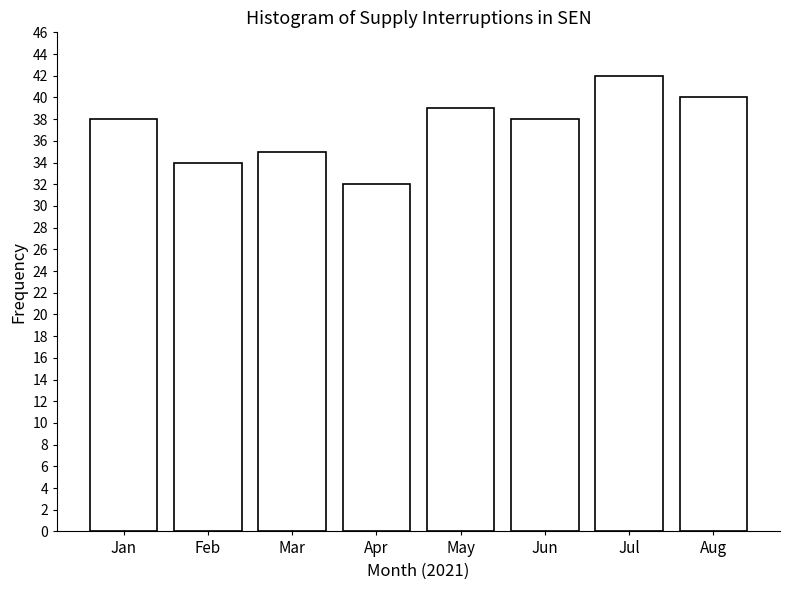

Reading left to right, transcribe all the data shown in this chart.

38	34	35	32	39	38	42	40